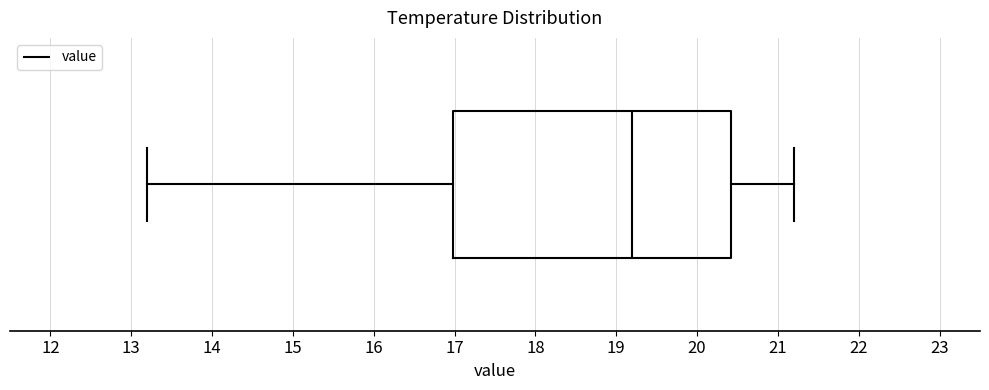

Where is the right edge of the box on the x-axis? The values are not printed on the chart, so give them approximately, as read against the axis.

20.4